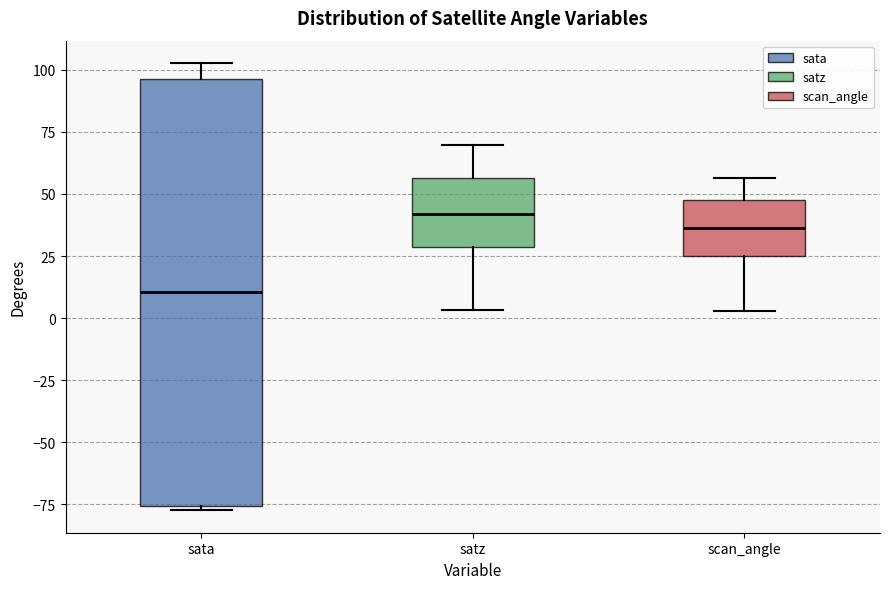

Where is the lower edge of the box for sata on the y-axis? The values are not printed on the chart, so give them approximately, as read against the axis.

-75